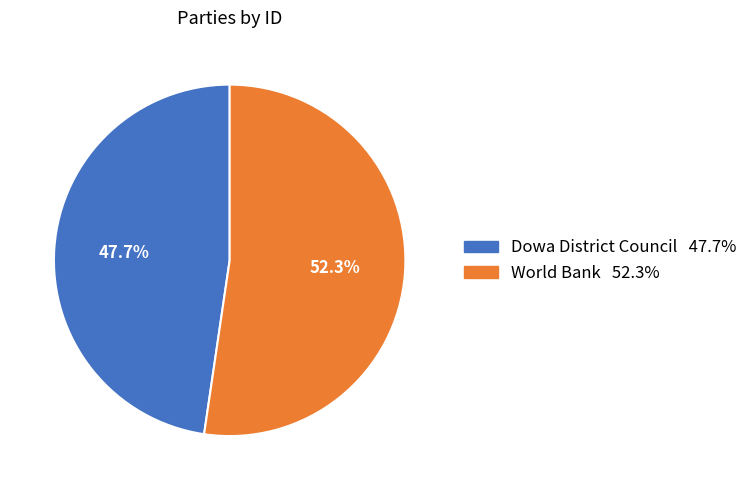

Is there any slice that represents more than half of the pie?

Yes